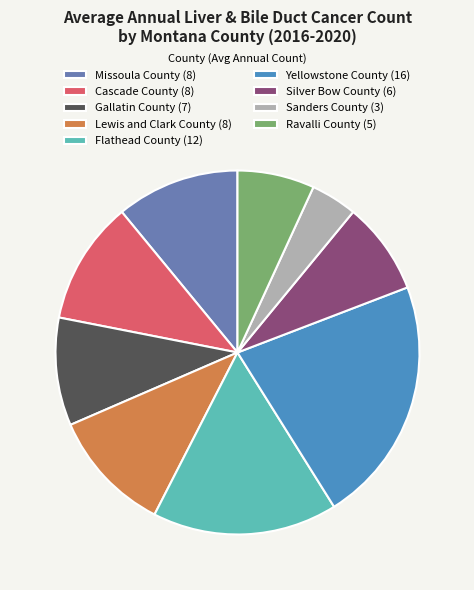

How many segments does this pie chart have?

9